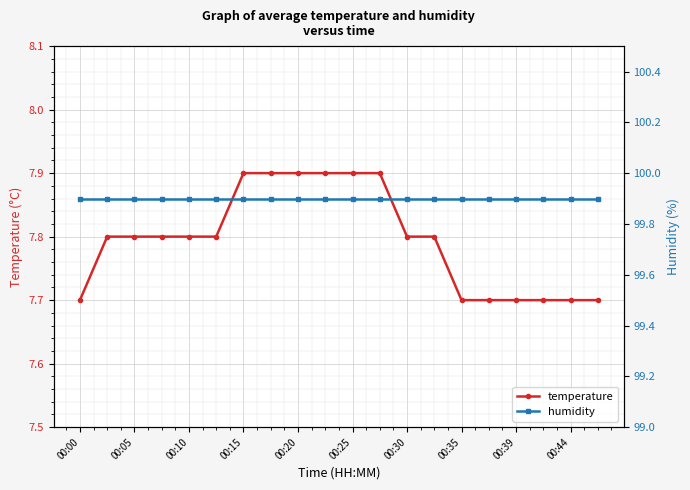

What is the highest value of the temperature series?

7.9